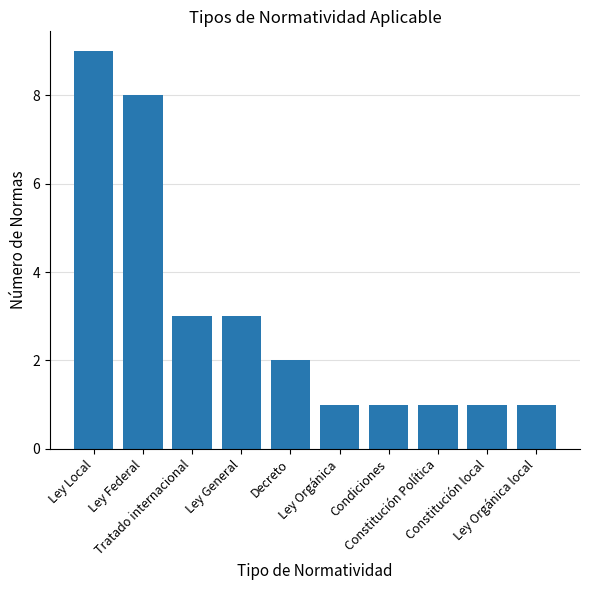

At which category does the chart reach its peak across all series?

Ley Local